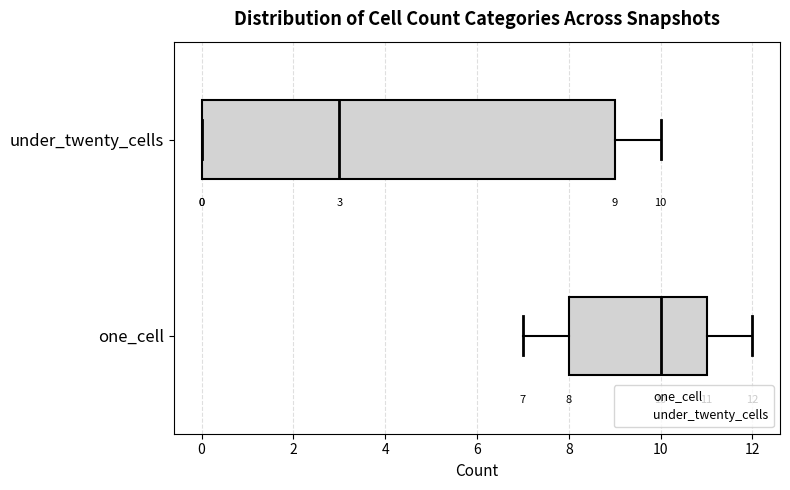

Which box's median line is the furthest to the left?

under_twenty_cells